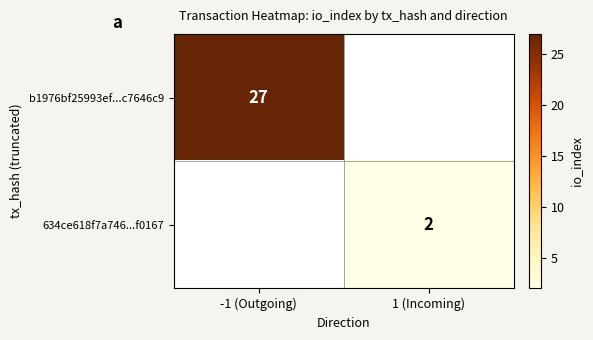

The value of b1976bf25993ef...c7646c9 at -1 (Outgoing) is 27. True or false?

True